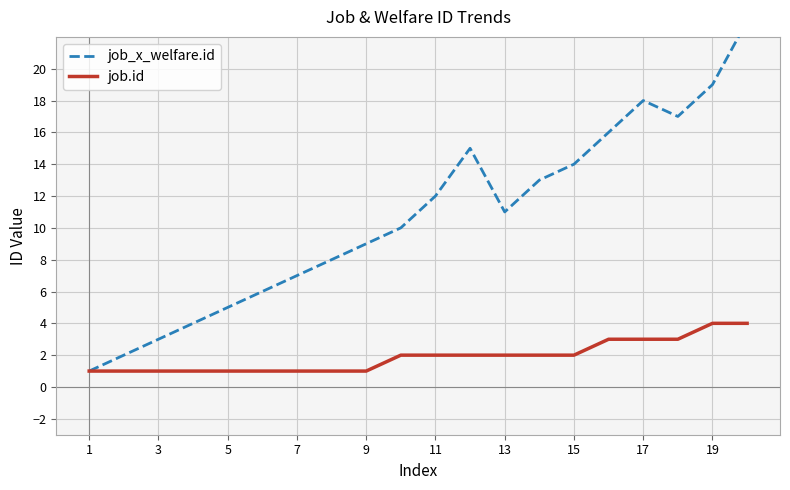

Count the number of data series in this chart.

2